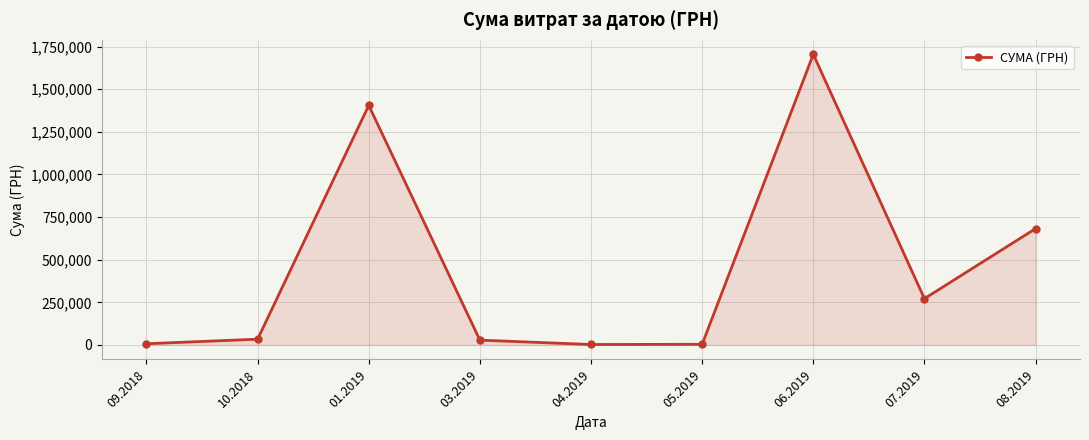

Approximately how many times larger is the value at 04.2019 compared to 05.2019?

0.7